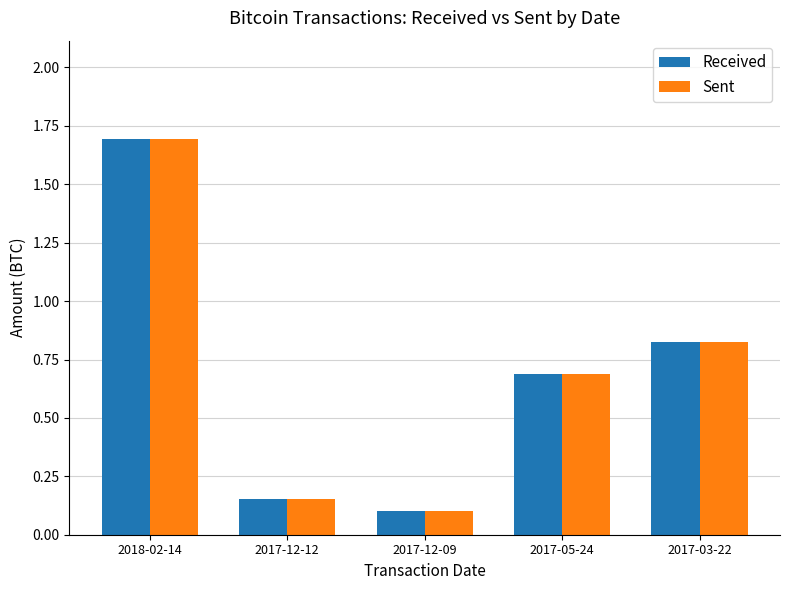

Does the chart contain stacked bars?

No